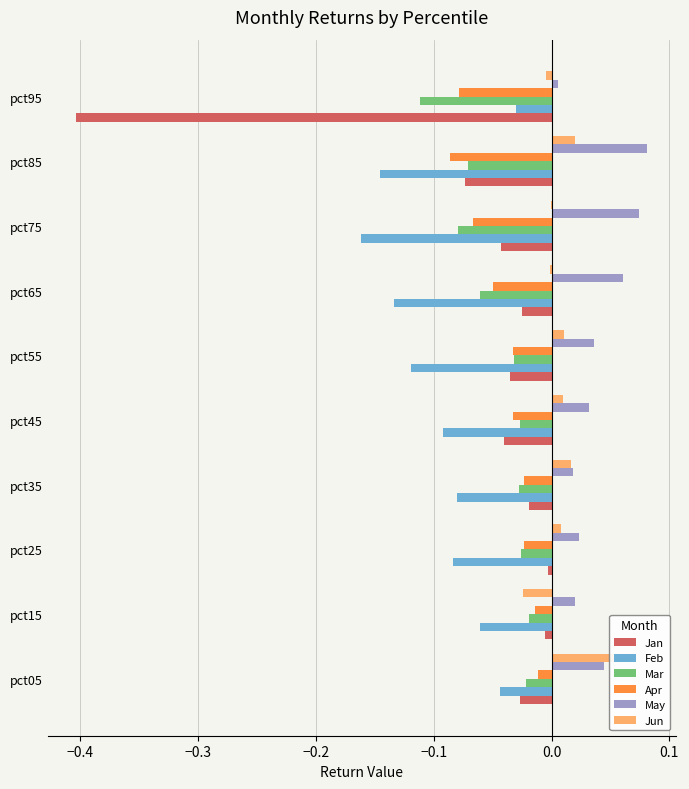

True or false: May has a value of 0.1 at pct85.

False